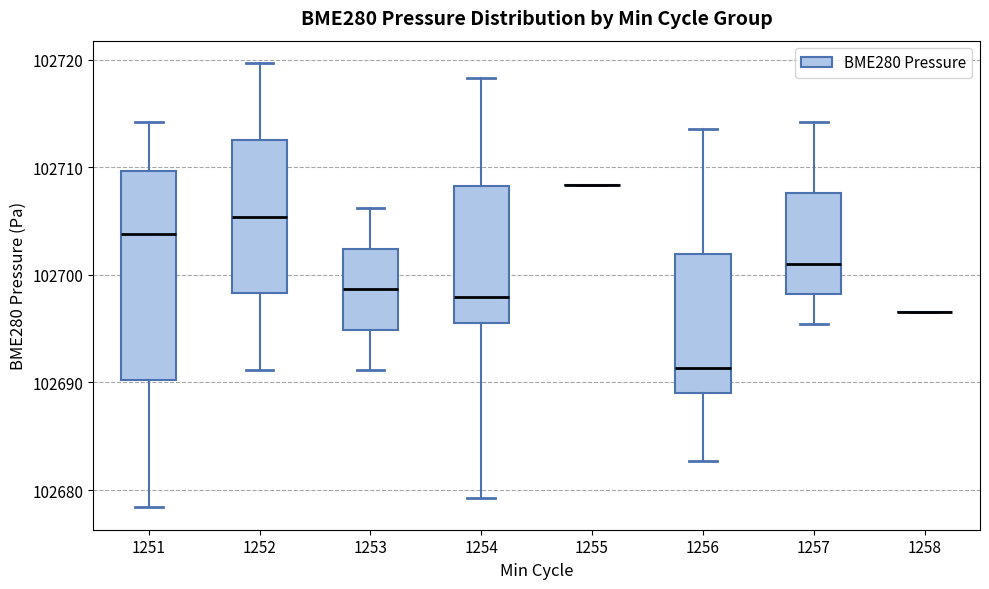

Reading left to right, transcribe this box plot: for each box, give where its median line is, the range the box spans, and where its two whiskers end, as read against the y-axis. The values are not printed on the chart, so give them approximately, as read against the axis.

1251: median 102704, box 102690 to 102710, whiskers 102678 to 102714
1252: median 102705, box 102698 to 102713, whiskers 102691 to 102720
1253: median 102699, box 102695 to 102702, whiskers 102691 to 102706
1254: median 102698, box 102696 to 102708, whiskers 102679 to 102718
1255: box collapsed to a line at 102708, whiskers 102708 to 102708
1256: median 102691, box 102689 to 102702, whiskers 102683 to 102714
1257: median 102701, box 102698 to 102708, whiskers 102695 to 102714
1258: box collapsed to a line at 102697, whiskers 102697 to 102697